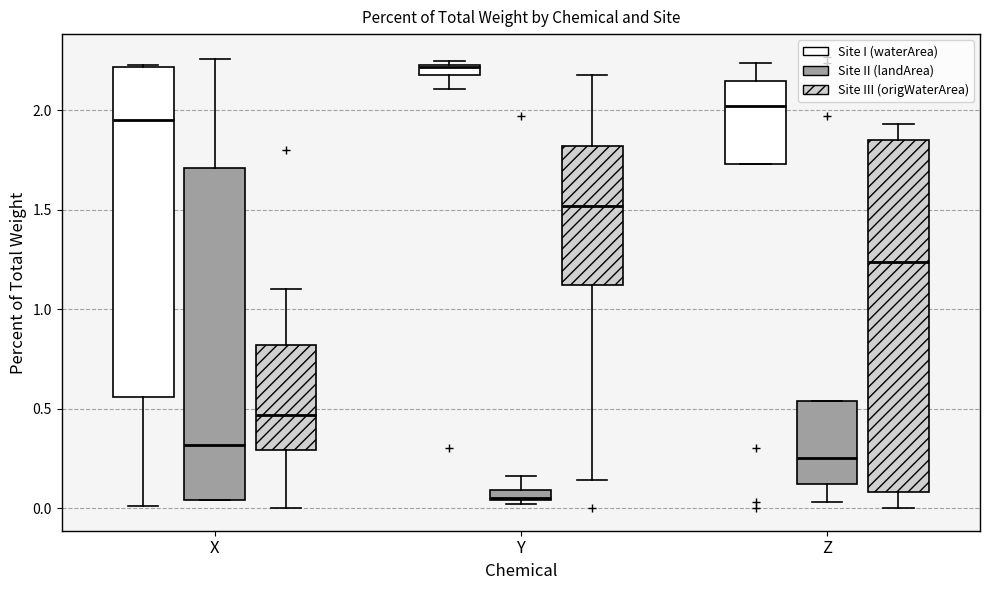

Which box is the tallest, from its lower edge to its upper edge?

Z (Site III (origWaterArea))